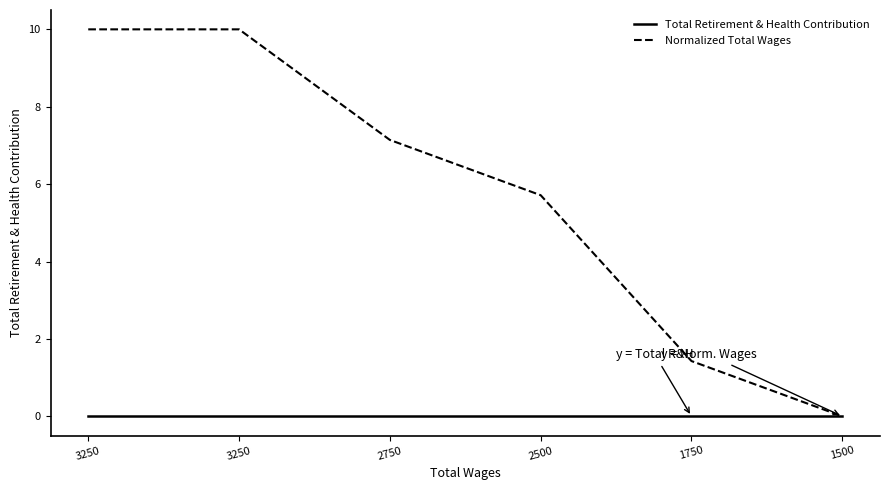

What is the maximum value shown in the chart?

10.0